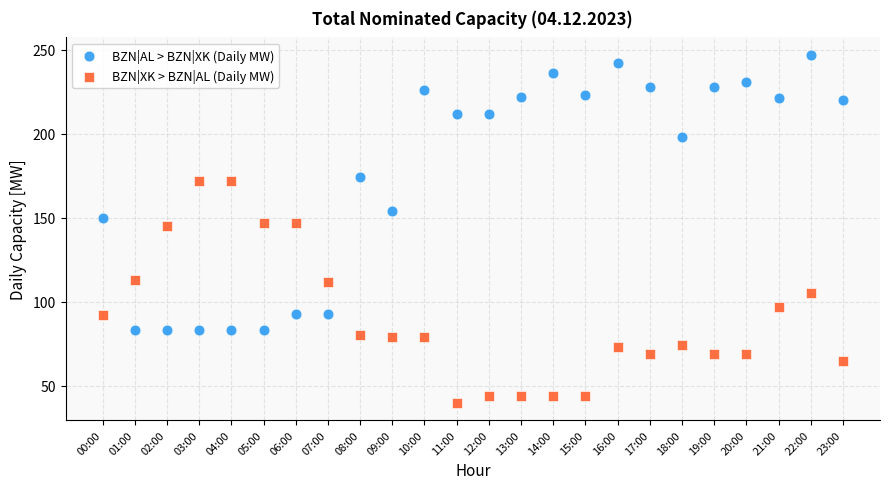

Which series reaches the maximum Y coordinate?

BZN|AL > BZN|XK (Daily MW)